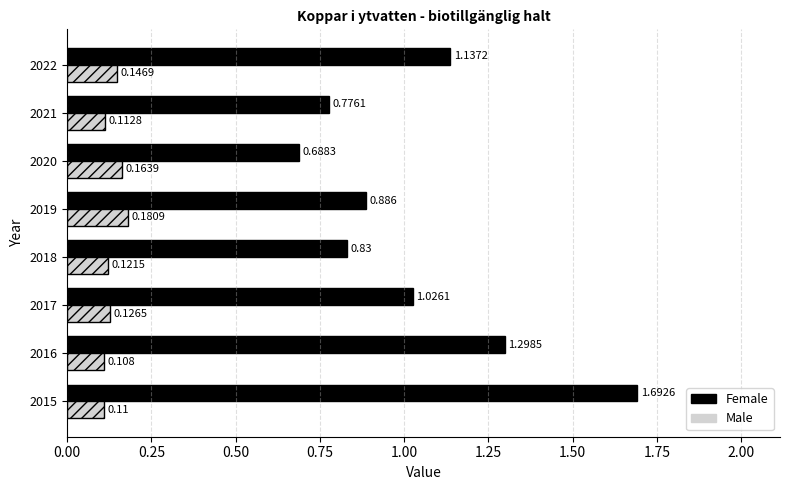

Between 2018 and 2022, which series saw the biggest shift?

Female